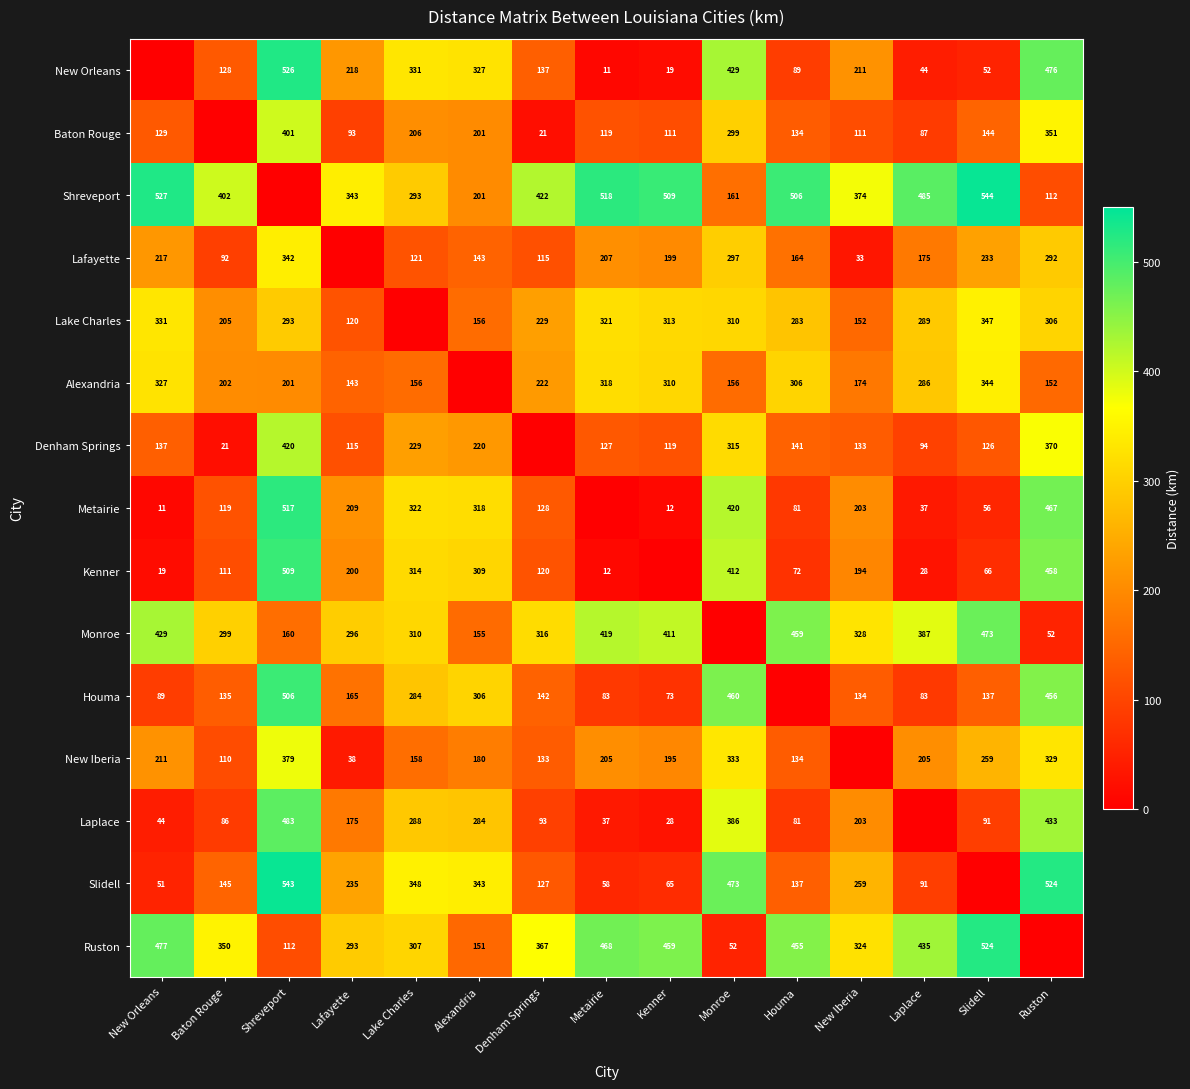

What is the difference between the Denham Springs values at Metairie and New Iberia?

6